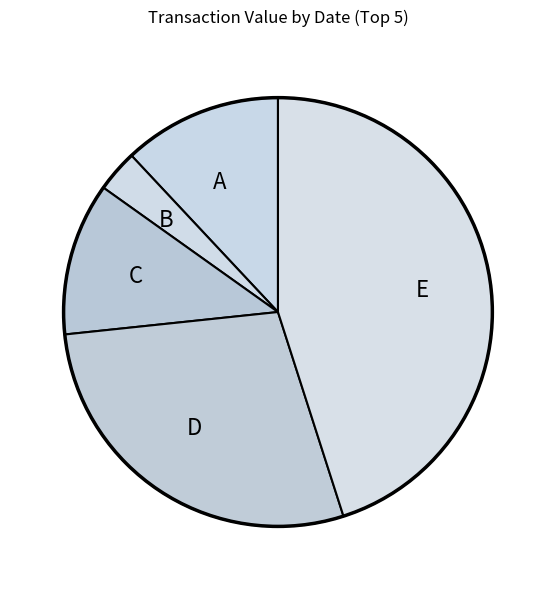

Is it true that D is 21% of the pie?

False